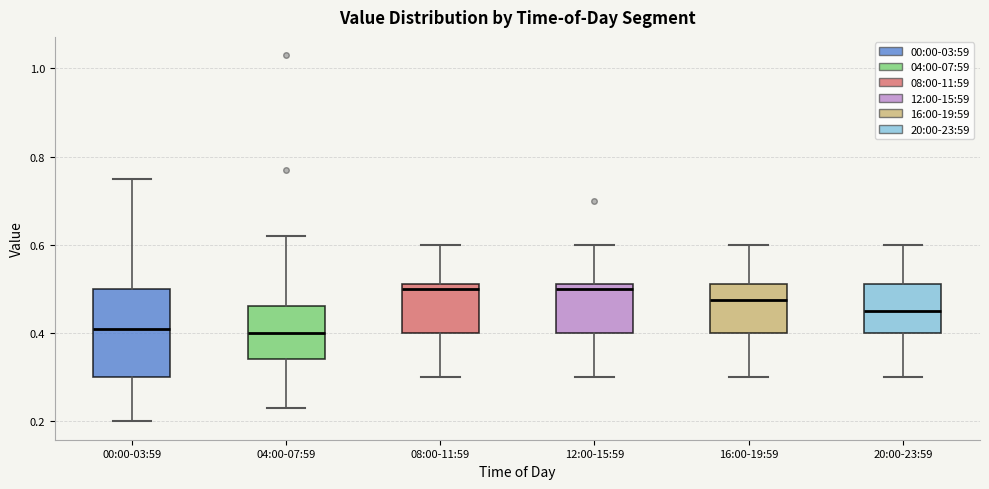

Reading left to right, read every box against the y-axis: the position of its median line, the range the box covers, and the ends of its whiskers. The values are not printed on the chart, so give them approximately, as read against the axis.

00:00-03:59: median 0.42, box 0.30 to 0.50, whiskers 0.20 to 0.76
04:00-07:59: median 0.40, box 0.34 to 0.46, whiskers 0.24 to 0.62
08:00-11:59: median 0.50, box 0.40 to 0.52, whiskers 0.30 to 0.60
12:00-15:59: median 0.50, box 0.40 to 0.52, whiskers 0.30 to 0.60
16:00-19:59: median 0.48, box 0.40 to 0.52, whiskers 0.30 to 0.60
20:00-23:59: median 0.46, box 0.40 to 0.52, whiskers 0.30 to 0.60